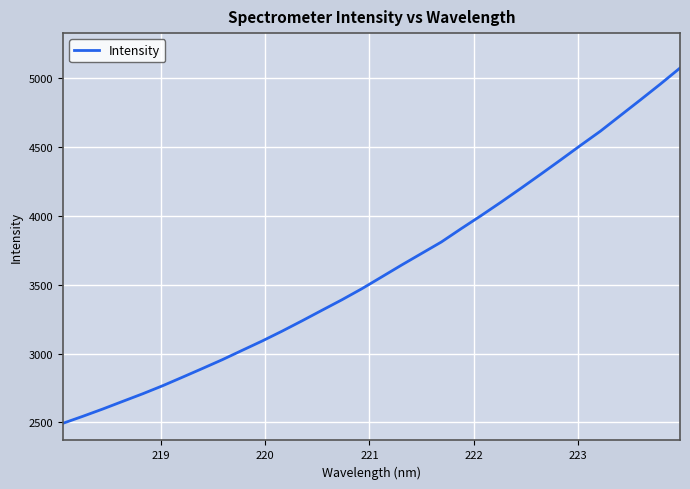

What is the greatest value displayed?

5075.8